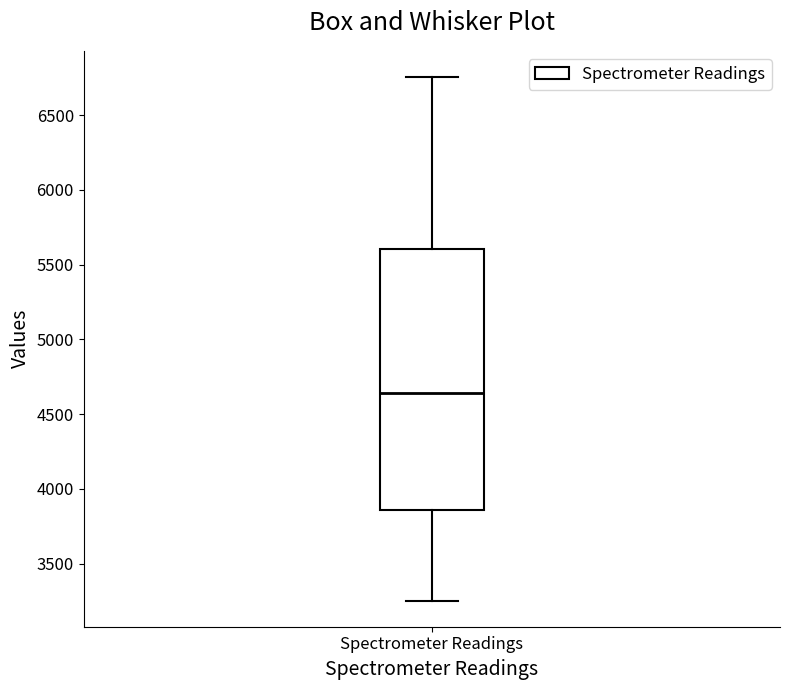

Transcribe this box plot: give where the median line is, the range the box spans, and where the two whiskers end, as read against the y-axis. The values are not printed on the chart, so give them approximately, as read against the axis.

median 4650, box 3850 to 5600, whiskers 3250 to 6750